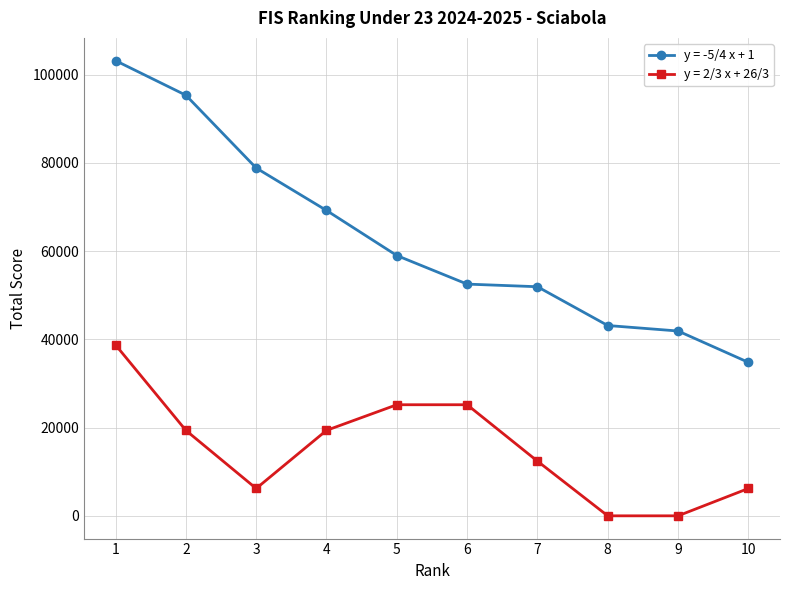

How many values in the y = 2/3 x + 26/3 series exceed 19375?

5